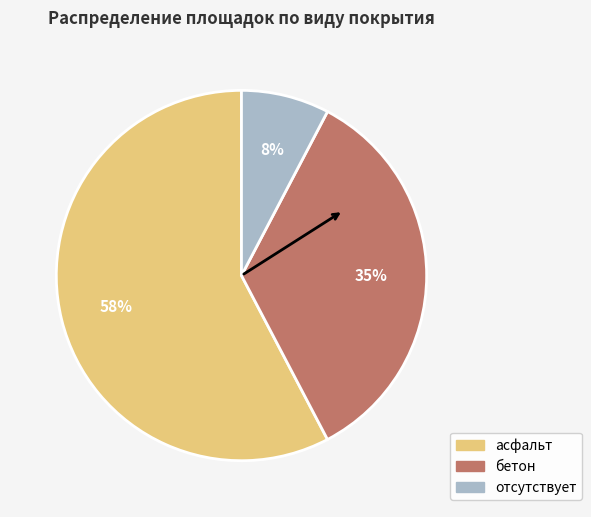

Approximately how many times larger is the value at отсутствует compared to бетон?

0.2